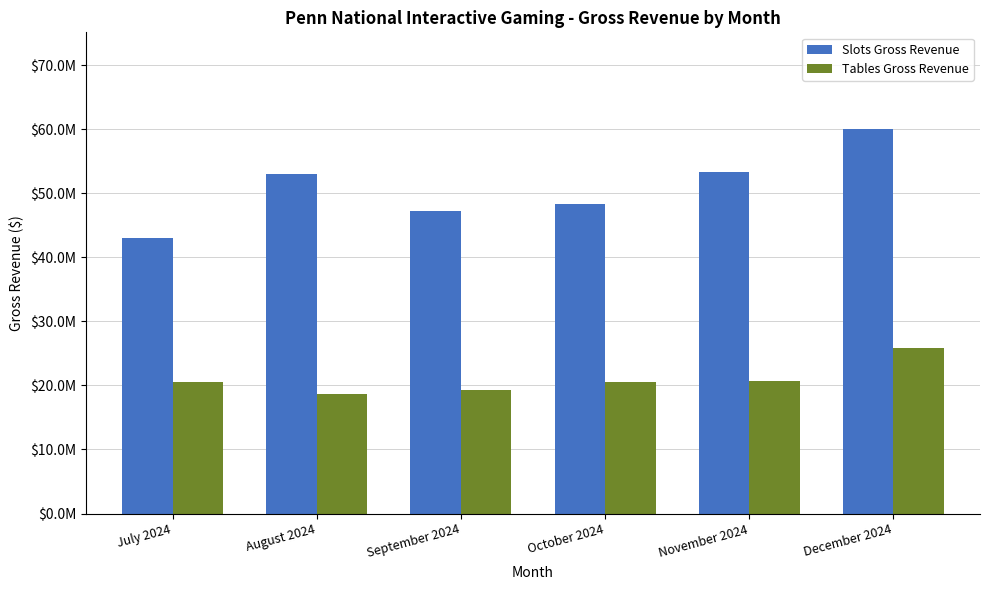

What is the greatest value displayed?

60108565.2